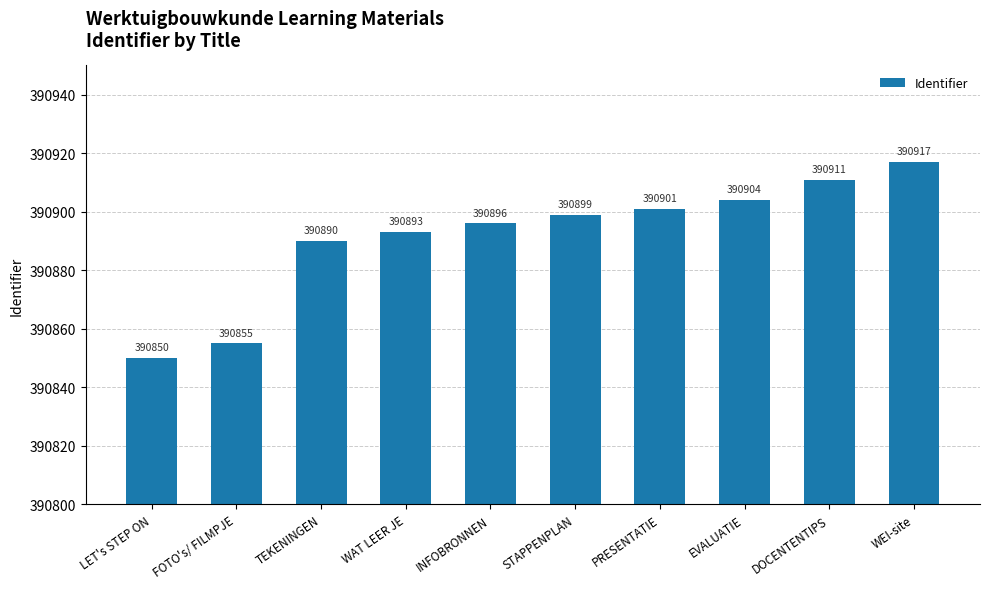

What is the sum of the values at WEI-site and STAPPENPLAN?

781816